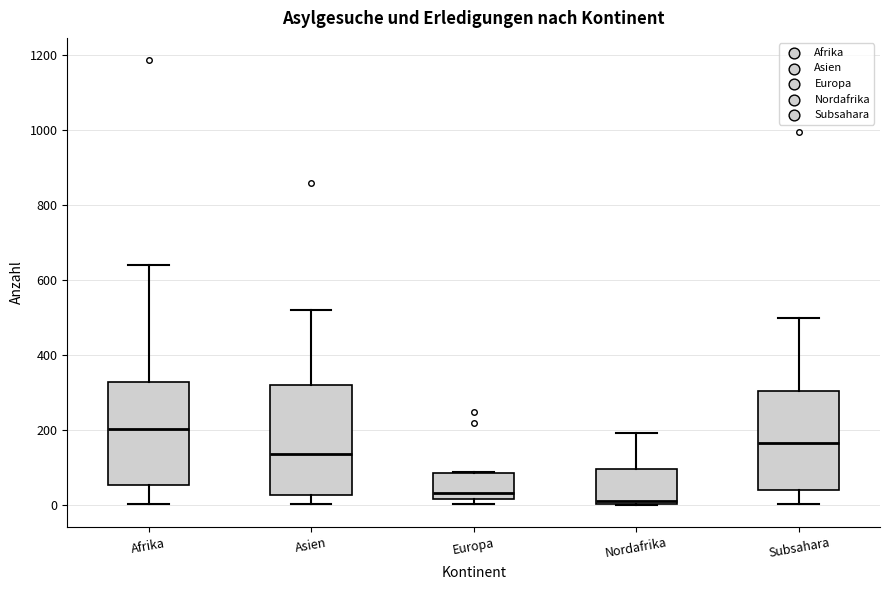

Where does the median line of the box for Asien sit on the y-axis? The values are not printed on the chart, so give them approximately, as read against the axis.

140